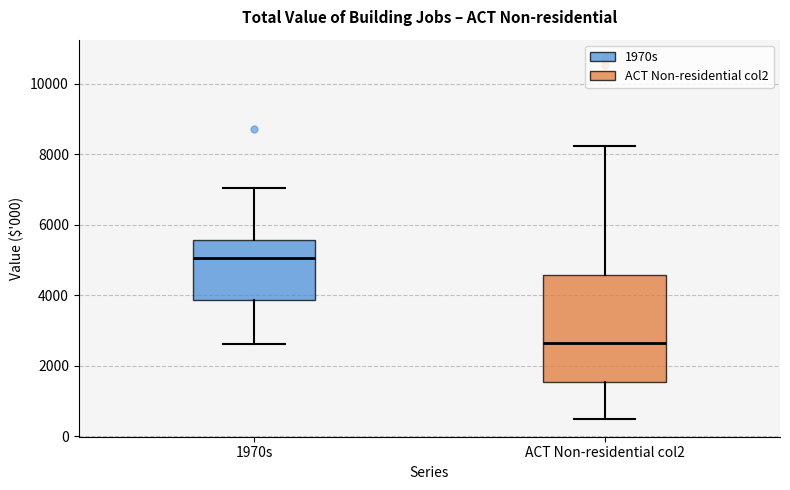

Where is the lower edge of the box for ACT Non-residential col2 on the y-axis? The values are not printed on the chart, so give them approximately, as read against the axis.

1600